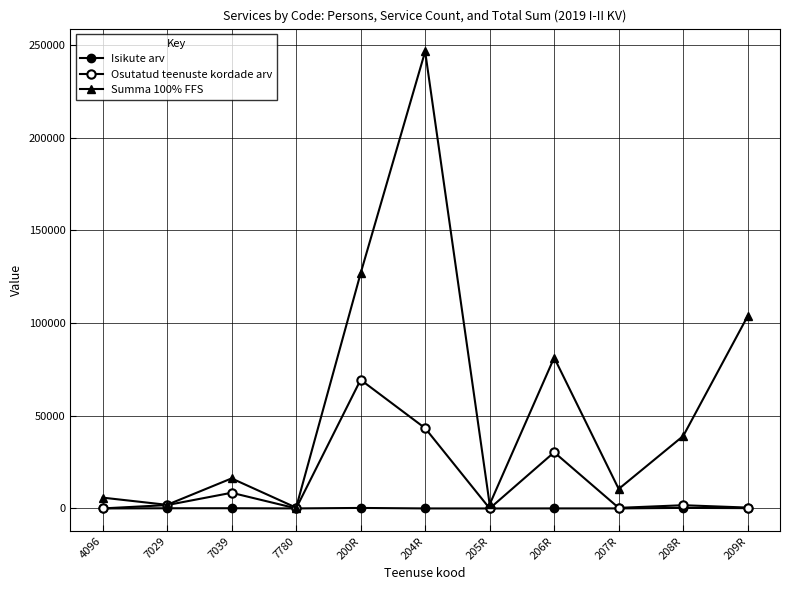

What is the value of the Isikute arv point at the 9th from the left?

30.0